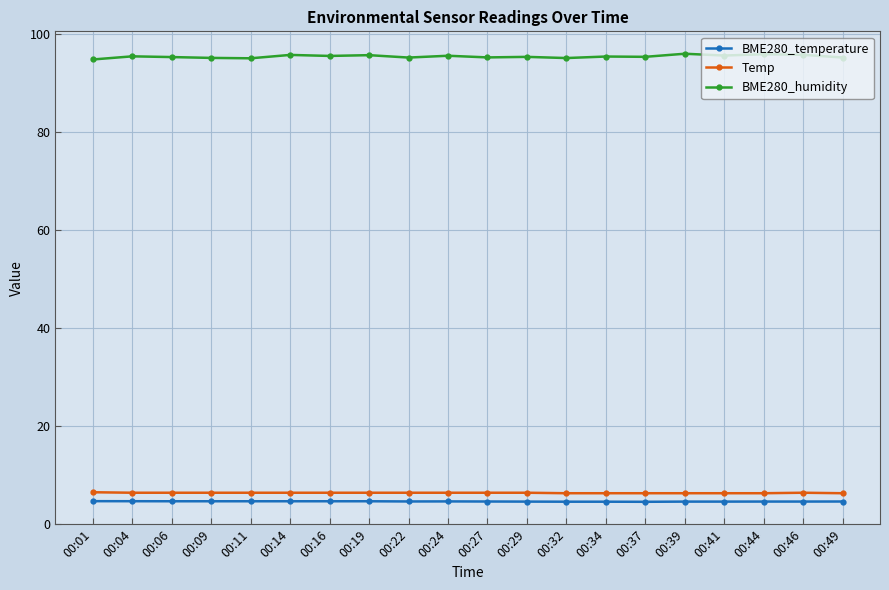

What is the maximum value for BME280_temperature?

4.6